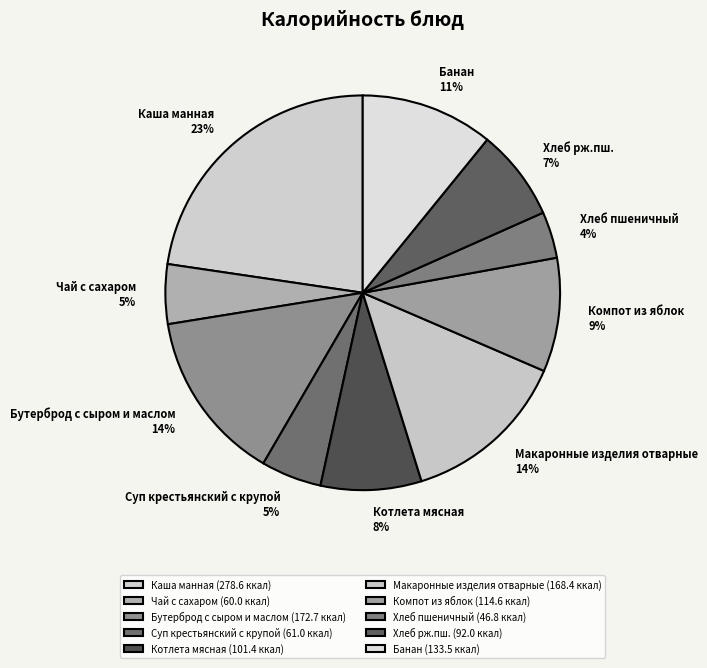

What percentage is the Хлеб рж.пш. slice, to the nearest percent?

7%